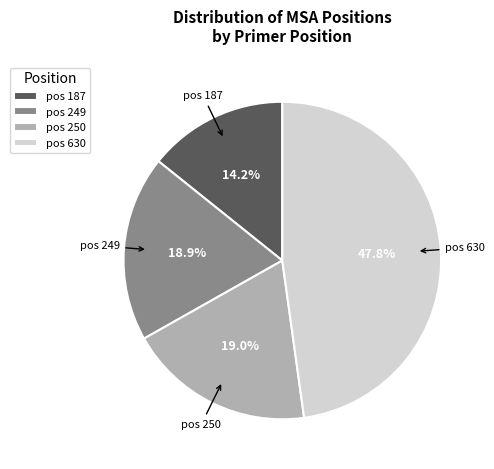

Which has a higher value, pos 249 or pos 187?

pos 249